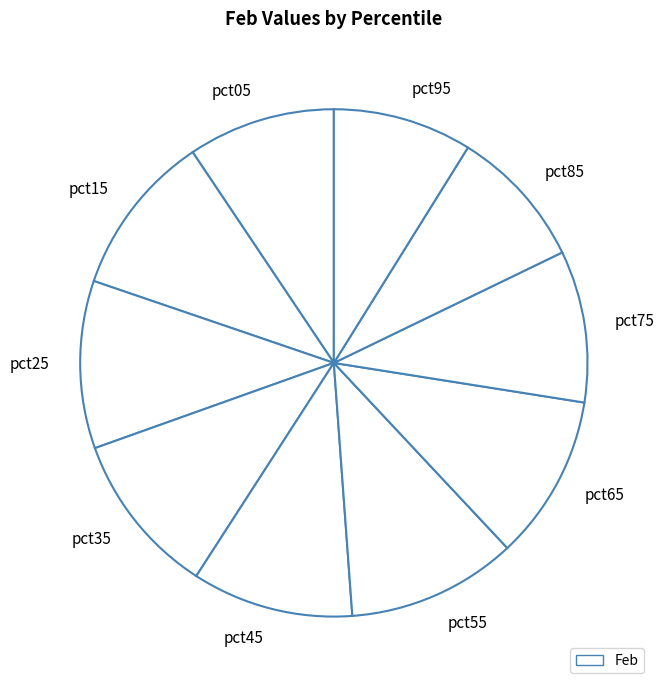

How many segments does this pie chart have?

10